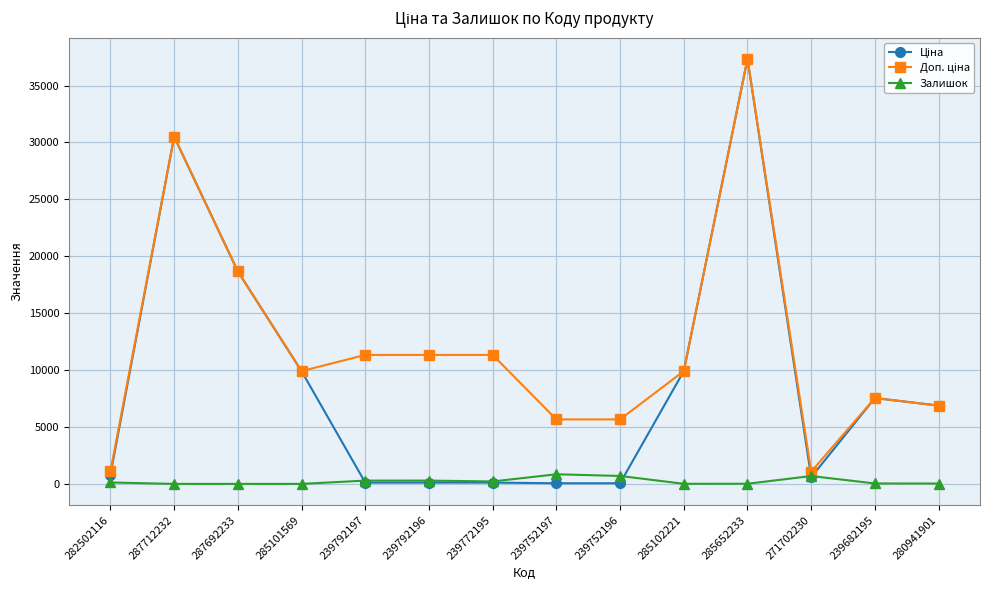

What is the total value across all series at 287712232?

61024.7